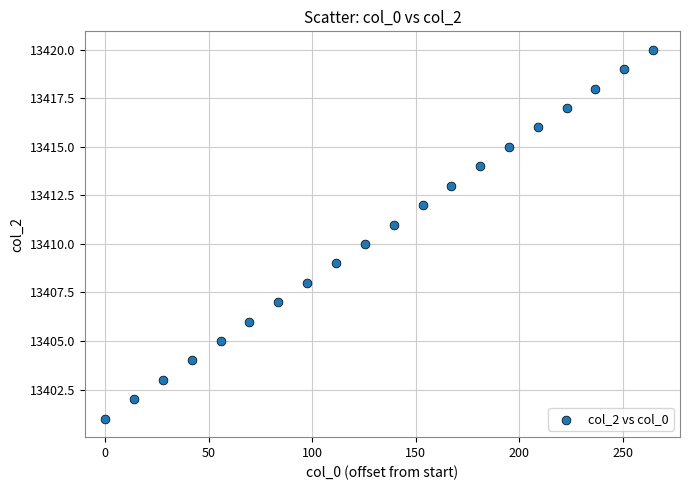

What is the range of Y values (max minus min)?

19